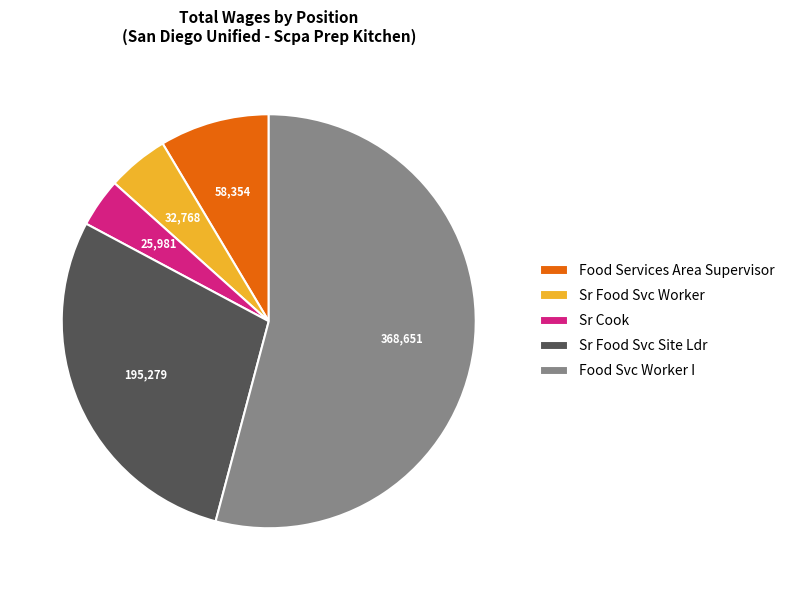

Count the number of slices in the pie.

5